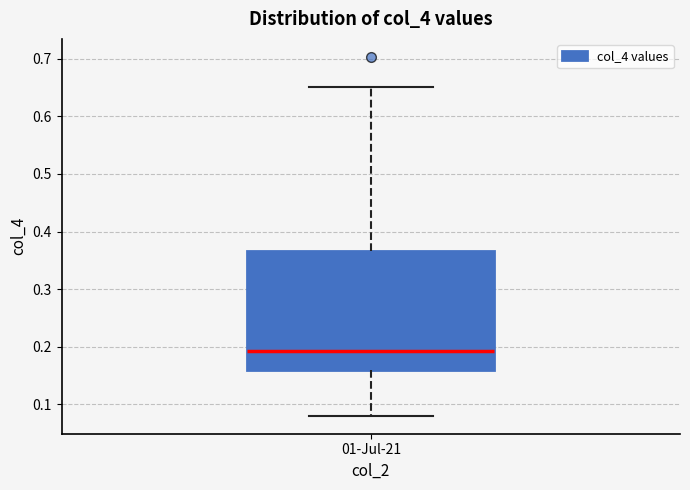

Where is the lower edge of the box for 01-Jul-21 on the y-axis? The values are not printed on the chart, so give them approximately, as read against the axis.

0.16